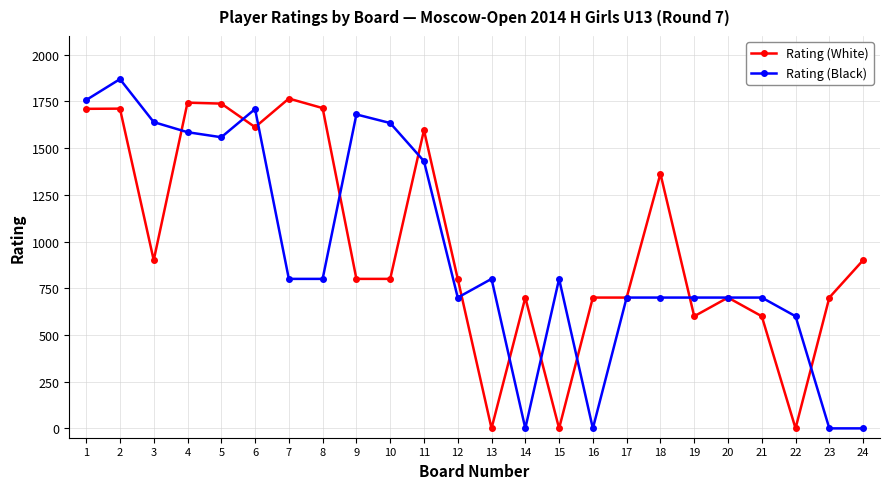

Does the chart have visible grid lines?

Yes